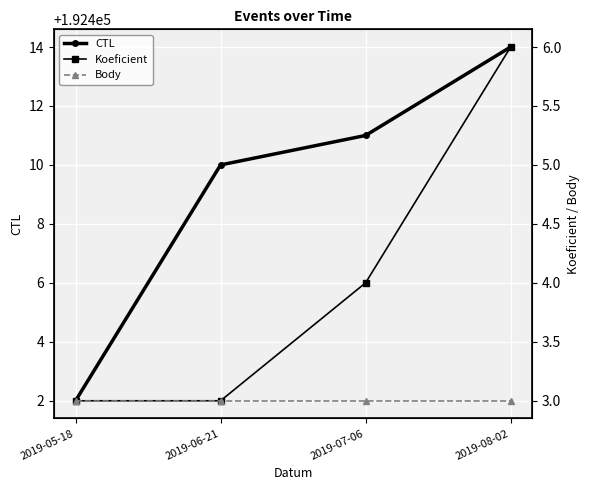

True or false: CTL and Body intersect in this chart.

False